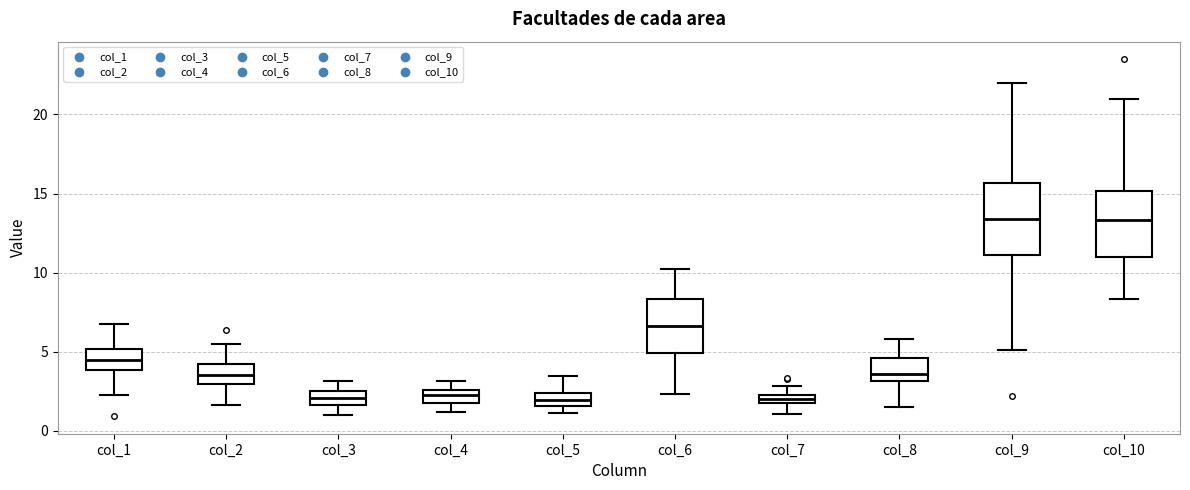

Where is the lower edge of the box for col_7 on the y-axis? The values are not printed on the chart, so give them approximately, as read against the axis.

1.5